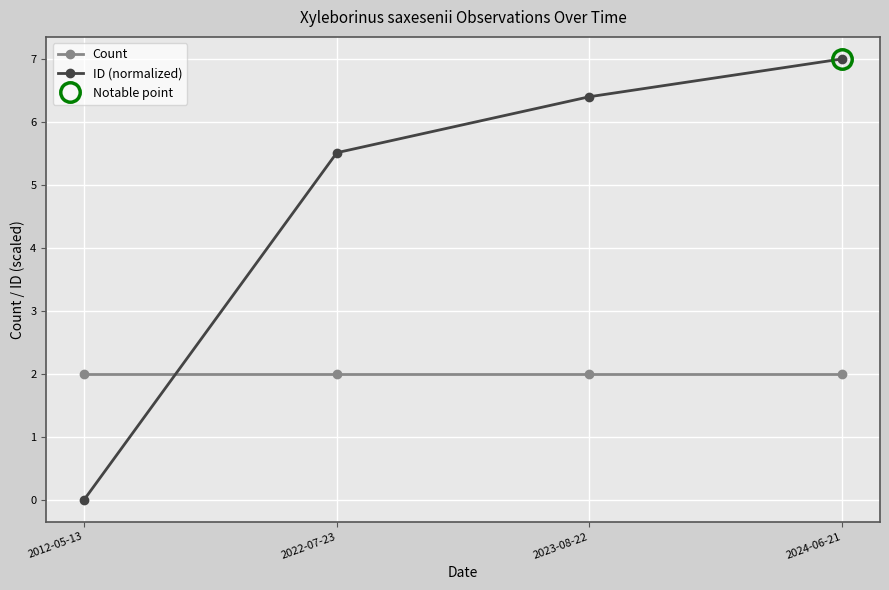

At which label is Count closest to 2?

2012-05-13